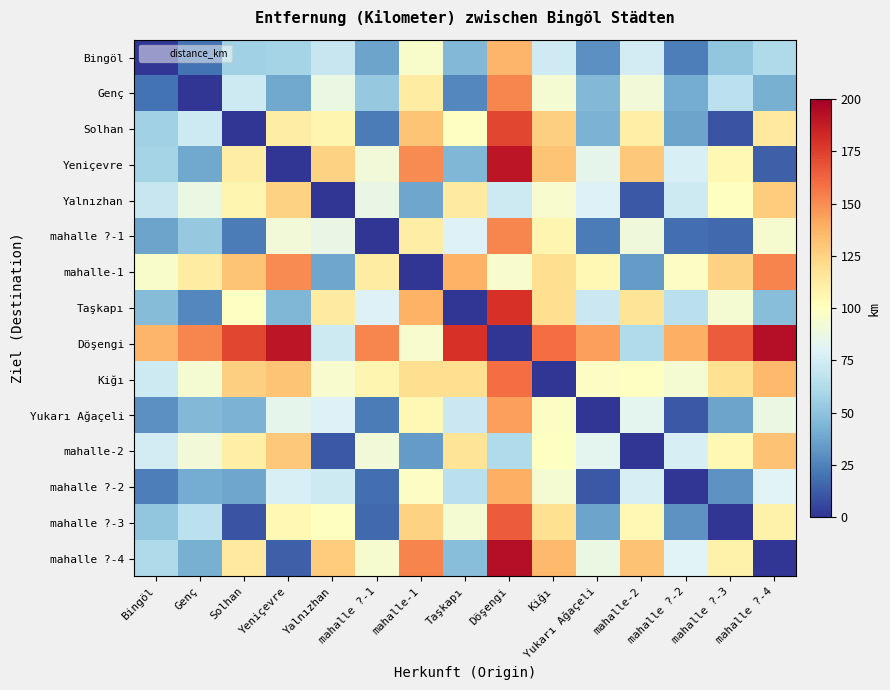

List the series in order of their peak value, lowest first.

Yalnızhan, mahalle-2, Bingöl, mahalle ?-2, Yukarı Ağaçeli, Genç, mahalle ?-1, mahalle-1, Kiğı, mahalle ?-3, Solhan, Taşkapı, Yeniçevre, Döşengi, mahalle ?-4